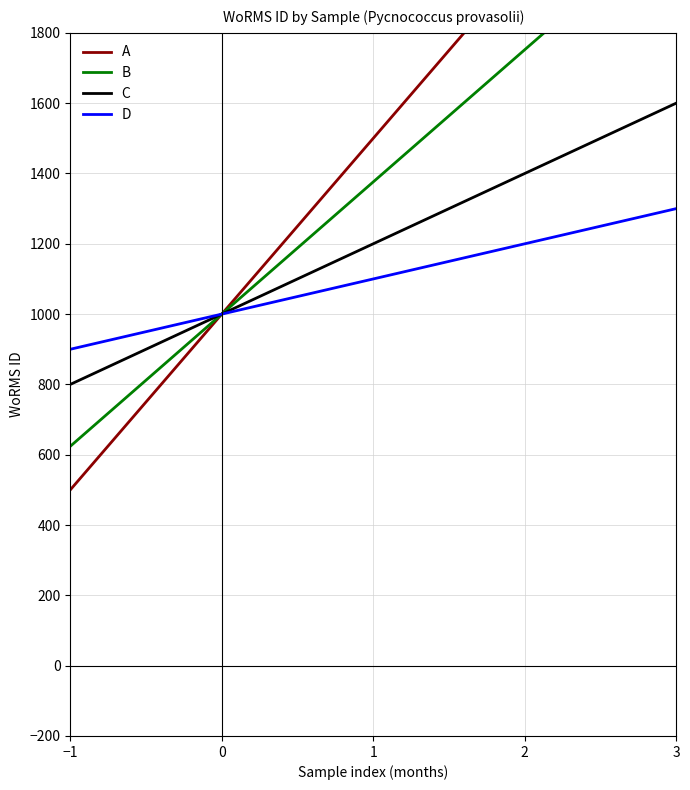

Does the chart display data point markers on the line(s)?

No